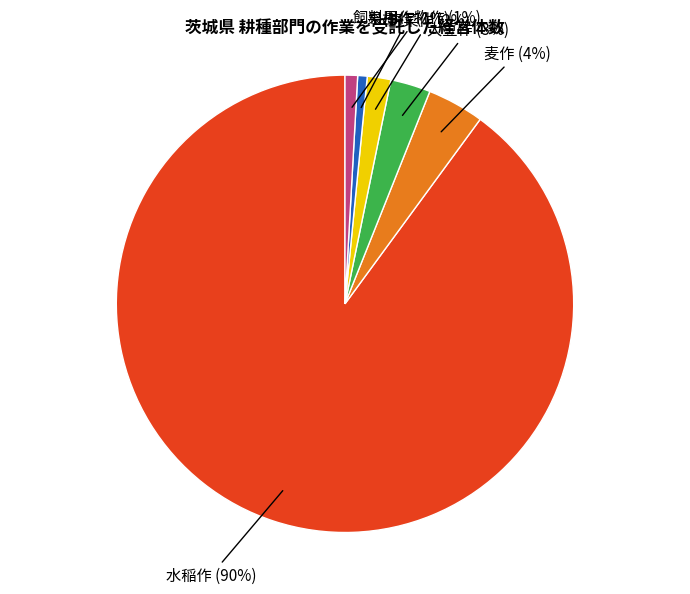

True or false: 果樹作 accounts for 1% of the total.

True